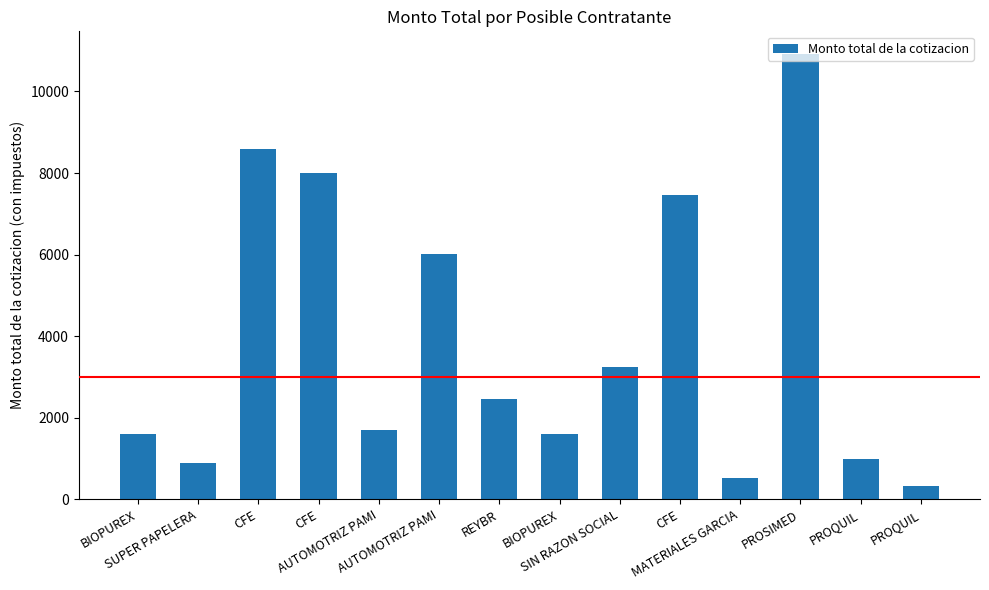

Is it true that the value at BIOPUREX is 742.3?

False